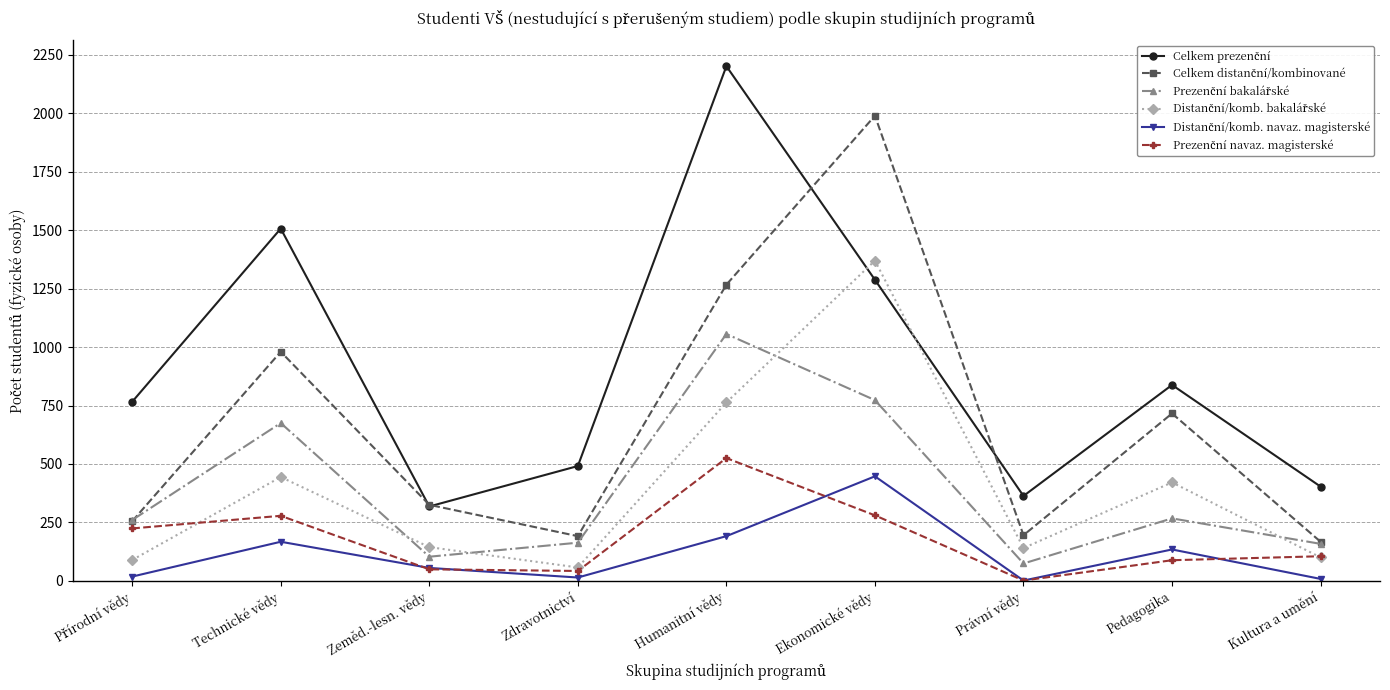

What is the label of the 2nd point from the right?

Pedagogika